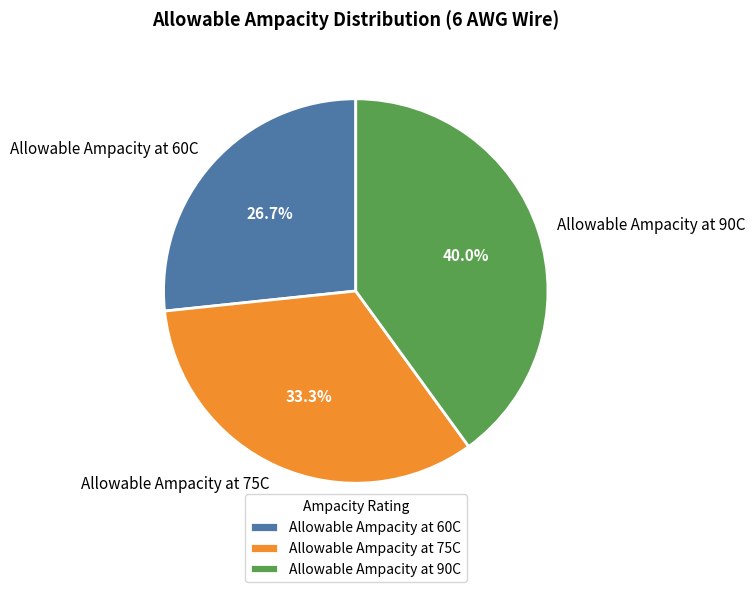

To the nearest percent, what portion does Allowable Ampacity at 90C represent?

40%